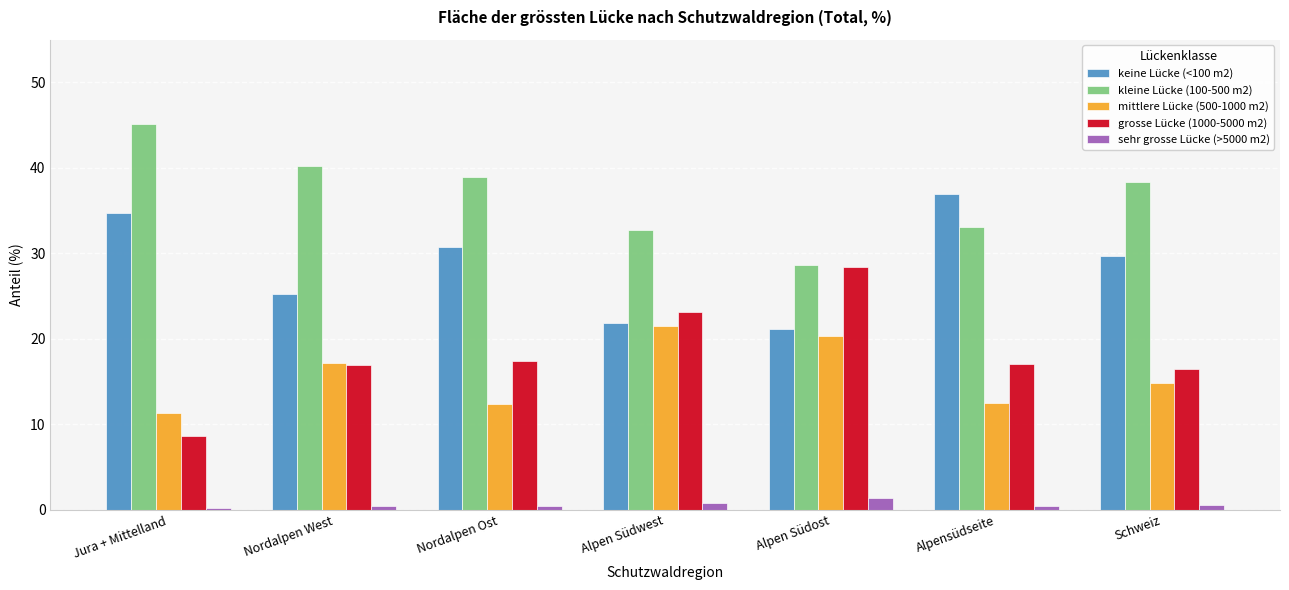

Which series has the largest total across all categories?

kleine Lücke (100-500 m2)